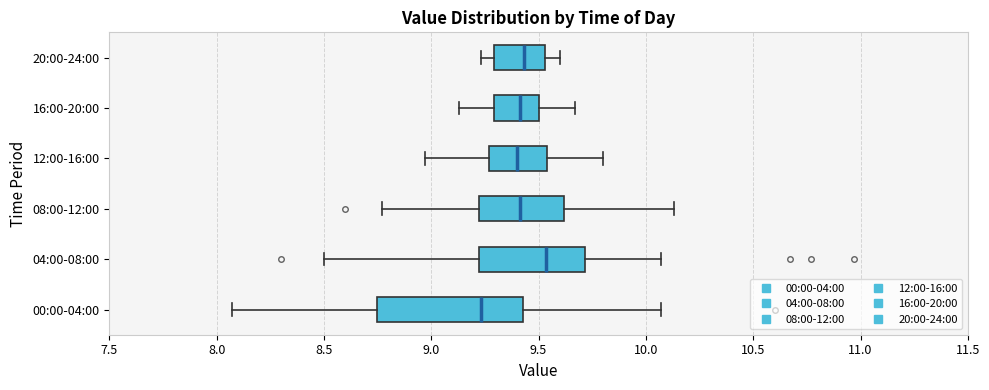

Reading bottom to top, transcribe this box plot: for each box, give where its median line is, the range the box spans, and where its two whiskers end, as read against the x-axis. The values are not printed on the chart, so give them approximately, as read against the axis.

00:00-04:00: median 9.25, box 8.75 to 9.45, whiskers 8.05 to 10.05
04:00-08:00: median 9.55, box 9.20 to 9.70, whiskers 8.50 to 10.05
08:00-12:00: median 9.40, box 9.20 to 9.60, whiskers 8.75 to 10.15
12:00-16:00: median 9.40, box 9.25 to 9.55, whiskers 8.95 to 9.80
16:00-20:00: median 9.40, box 9.30 to 9.50, whiskers 9.15 to 9.65
20:00-24:00: median 9.45, box 9.30 to 9.55, whiskers 9.25 to 9.60